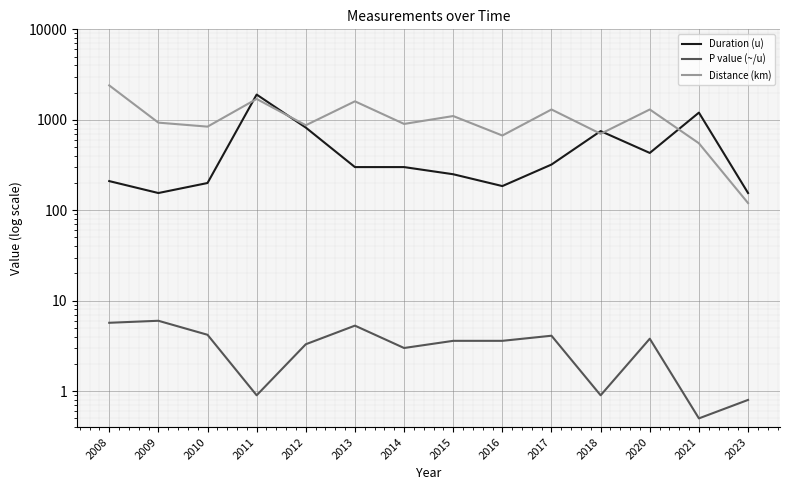

Is the value of Distance (km) at 2008 greater than the value of P value (~/u) at 2012?

Yes